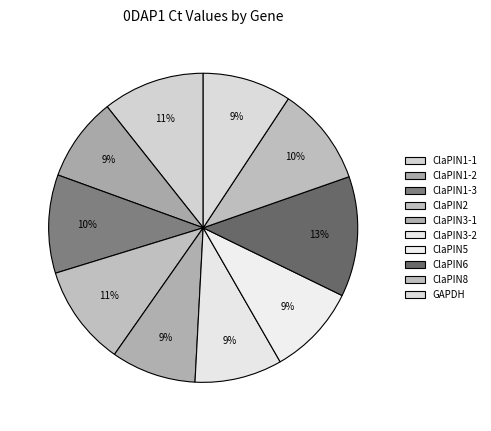

What is the smallest slice in the pie chart?

ClaPIN1-2